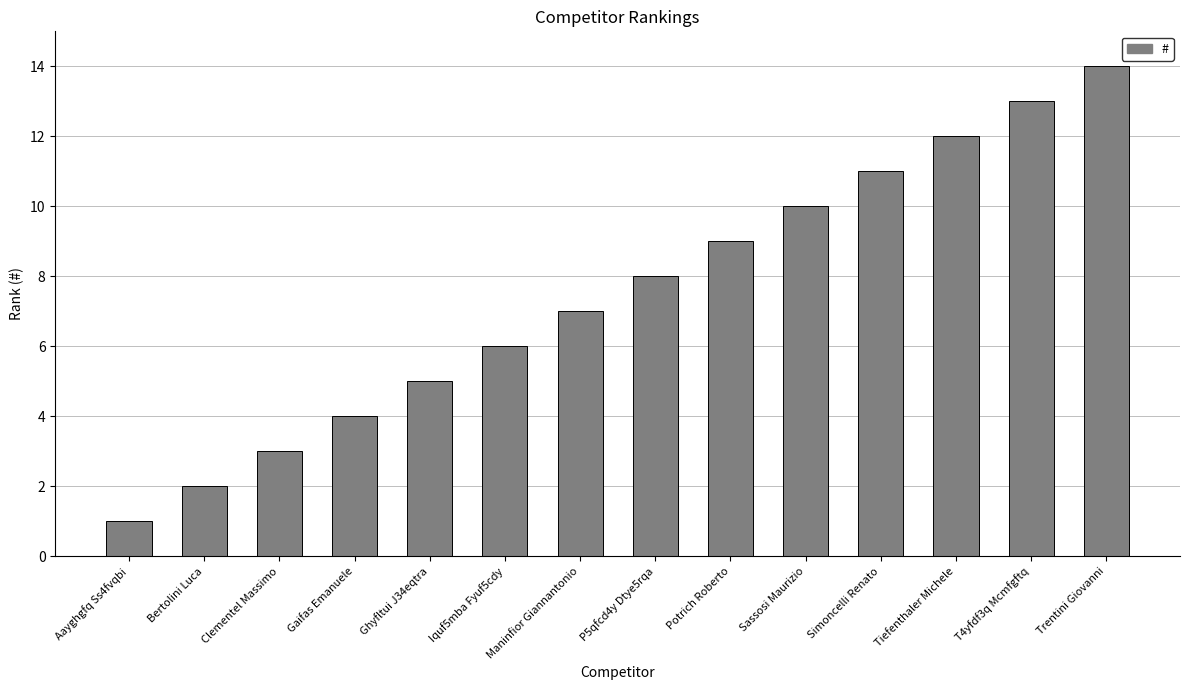

What is the value of the 1st bar from the left?

1